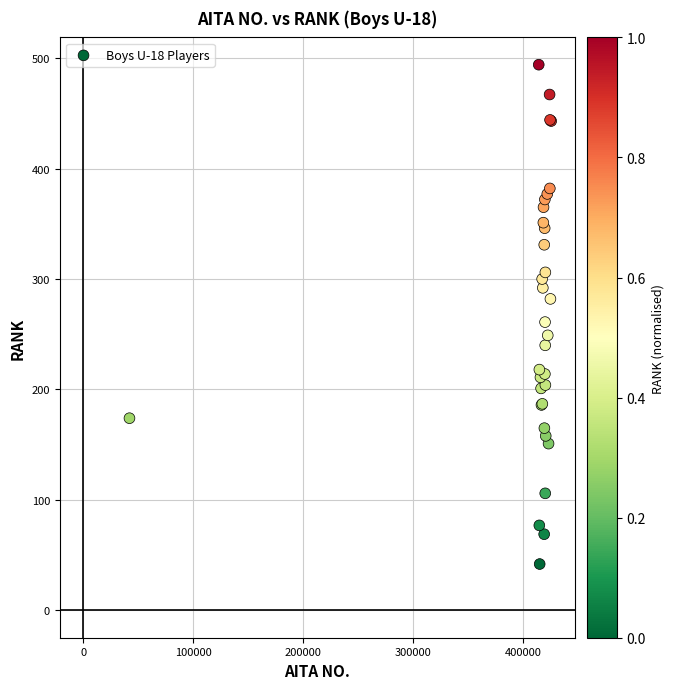

What Y value in the scatter plot is closest to 268?

261